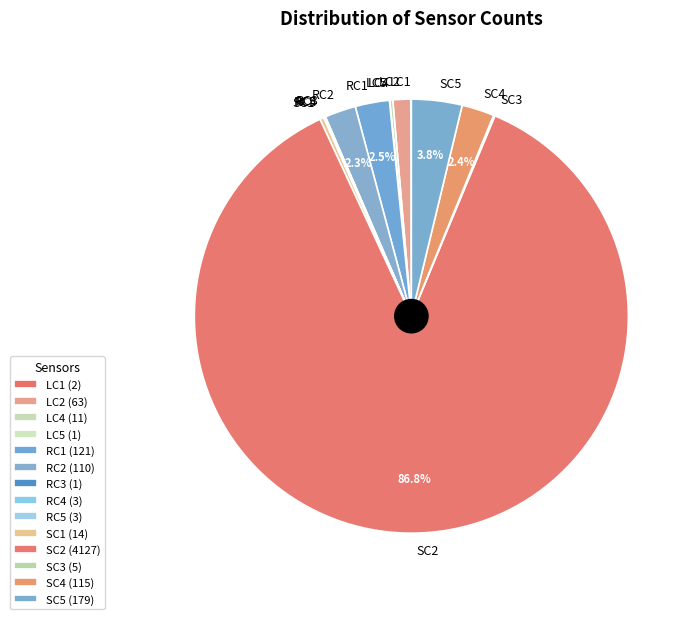

What is the ratio of the value at SC4 to the value at RC2?

1.0